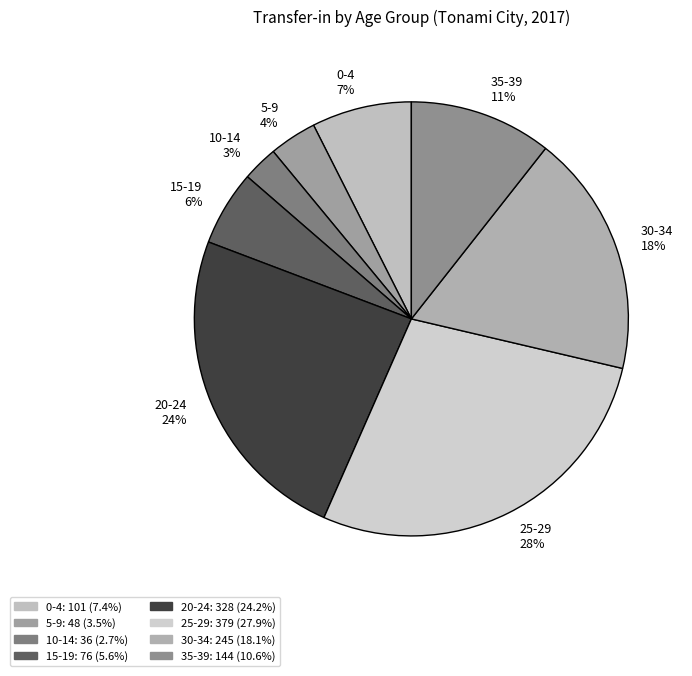

What percentage is the 25-29 slice, to the nearest percent?

28%